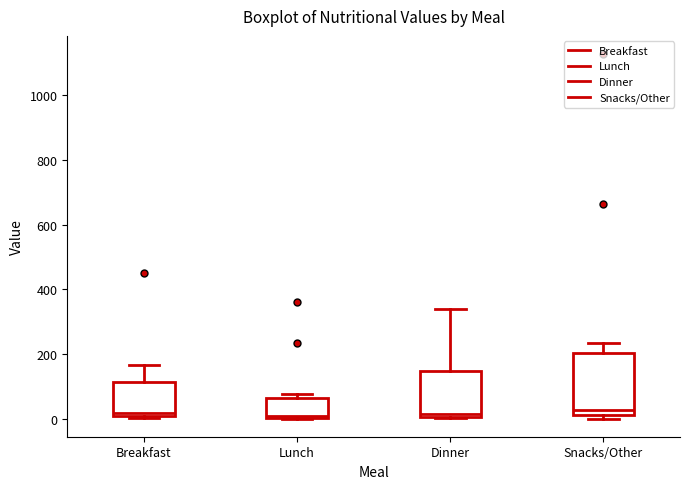

Which box is the tallest, from its lower edge to its upper edge?

Snacks/Other